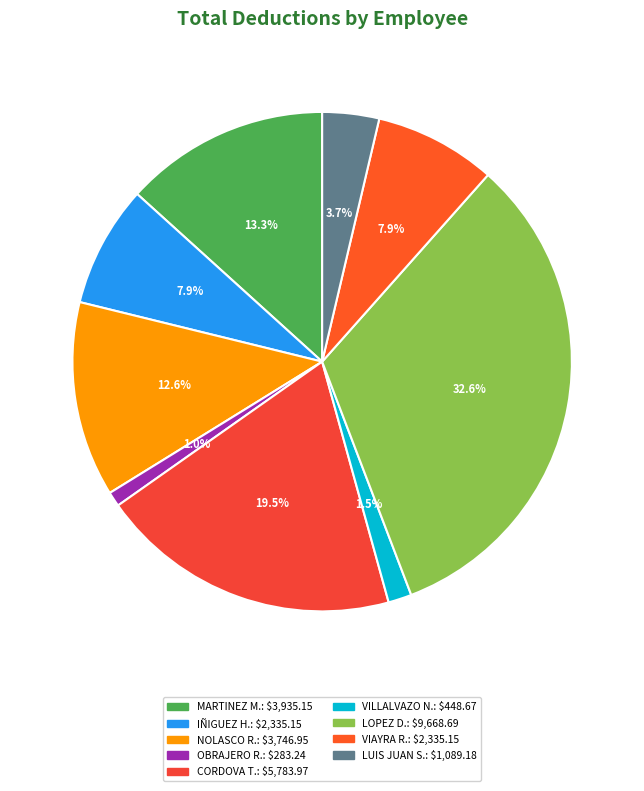

What is the smallest slice in the pie chart?

OBRAJERO RAMIREZ MARIA EUGENIA